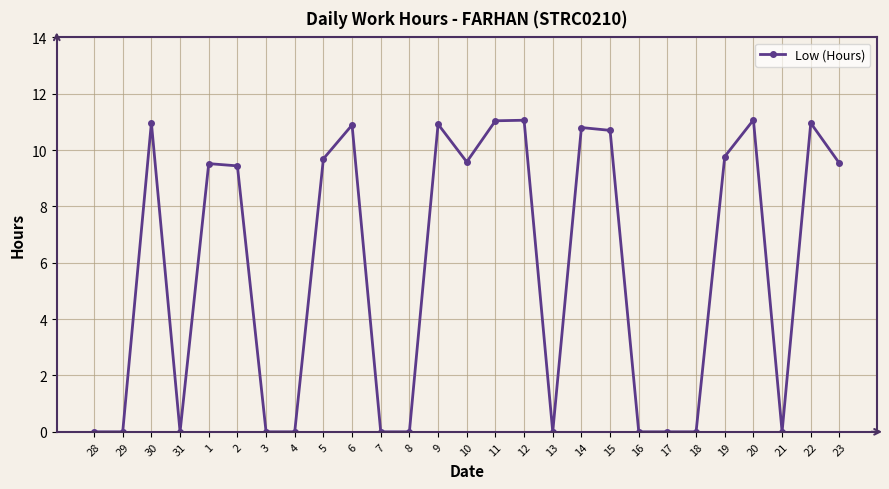

What is the average value?

5.8